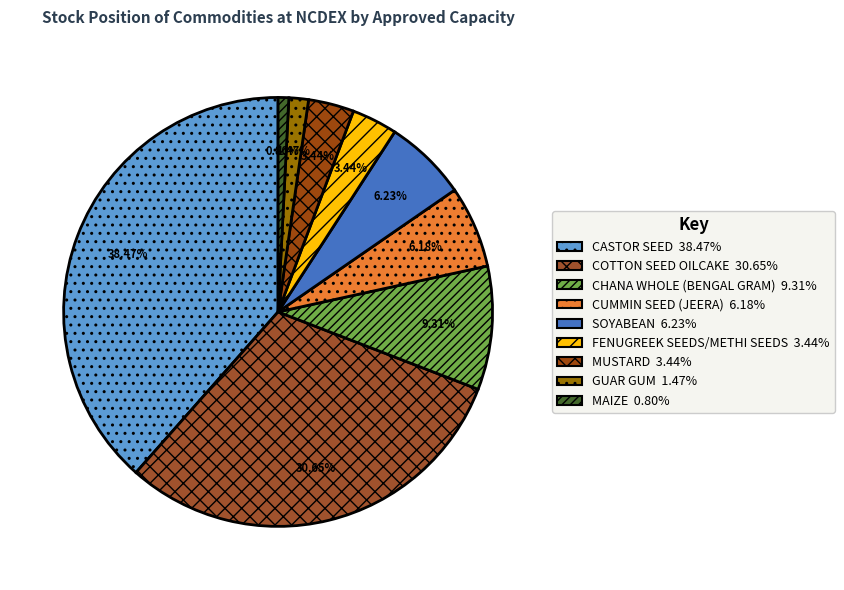

What percentage do GUAR GUM and MUSTARD together represent?

4.9%